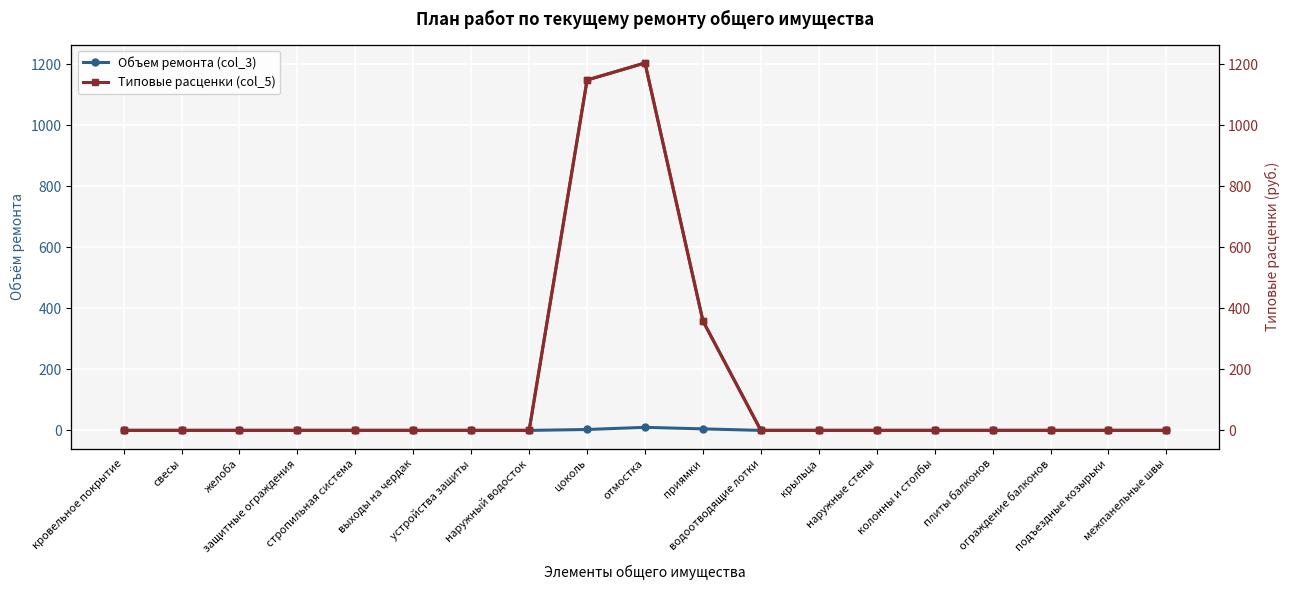

Reading left to right, extract all data points from this chart.

Объем ремонта (col_3): кровельное покрытие=0.0	свесы=0.0	желоба=0.0	защитные ограждения=0.0	стропильная система=0.0	выходы на чердак=0.0	устройства защиты=0.0	наружный водосток=0.0	цоколь=3.0	отмостка=10.0	приямки=5.0	водоотводящие лотки=0.0	крыльца=0.0	наружные стены=0.0	колонны и столбы=0.0	плиты балконов=0.0	ограждение балконов=0.0	подъездные козырьки=0.0	межпанельные швы=0.0
Типовые расценки (col_5): кровельное покрытие=0.0	свесы=0.0	желоба=0.0	защитные ограждения=0.0	стропильная система=0.0	выходы на чердак=0.0	устройства защиты=0.0	наружный водосток=0.0	цоколь=1149.0	отмостка=1205.0	приямки=359.0	водоотводящие лотки=0.0	крыльца=0.0	наружные стены=0.0	колонны и столбы=0.0	плиты балконов=0.0	ограждение балконов=0.0	подъездные козырьки=0.0	межпанельные швы=0.0